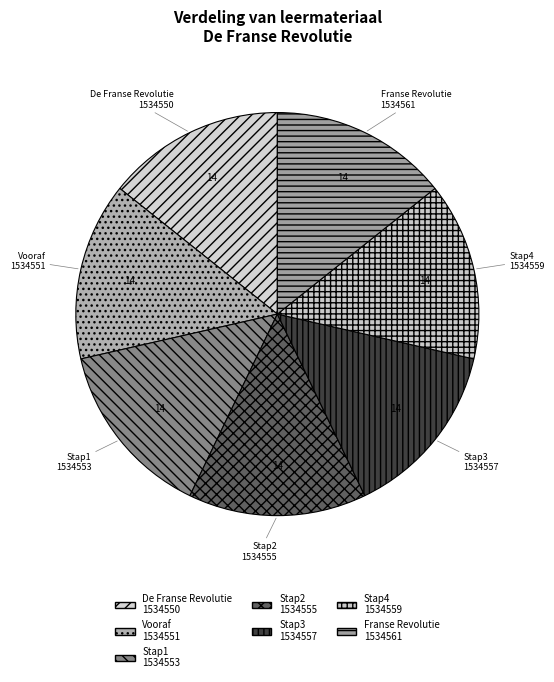

Does Stap2 represent more than half of the total?

No